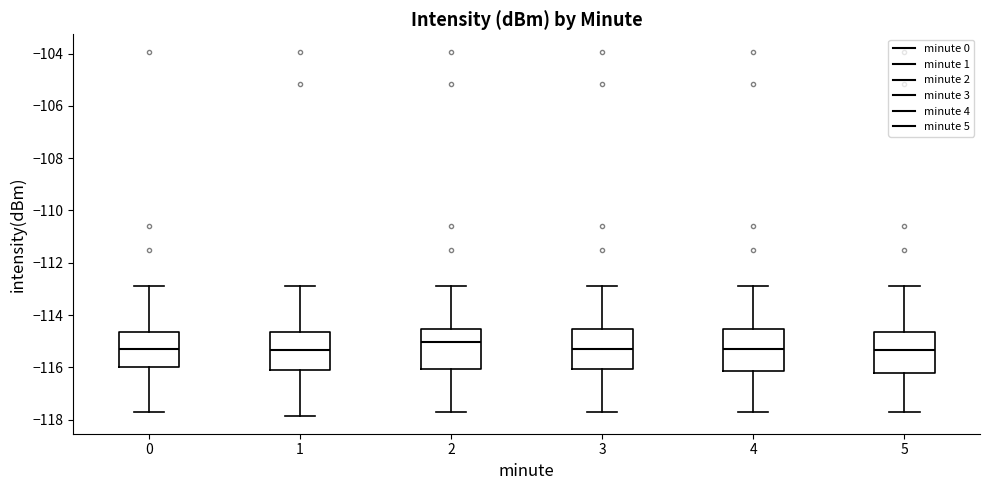

Where is the upper edge of the box at x = 5 on the y-axis? The values are not printed on the chart, so give them approximately, as read against the axis.

-114.6